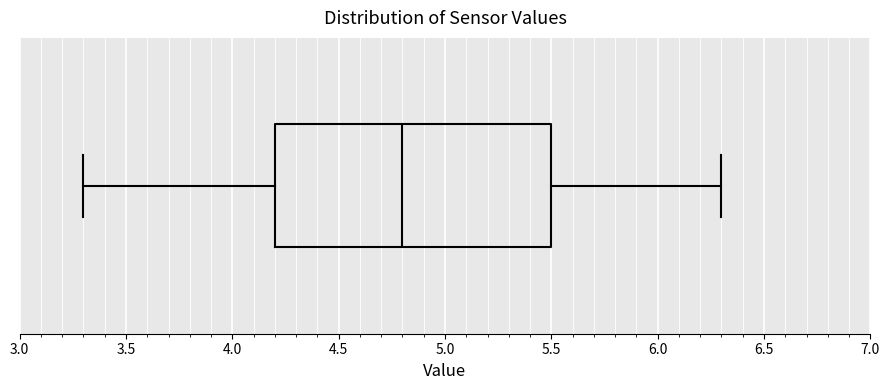

Where does the right whisker of the box end on the x-axis? The values are not printed on the chart, so give them approximately, as read against the axis.

6.3